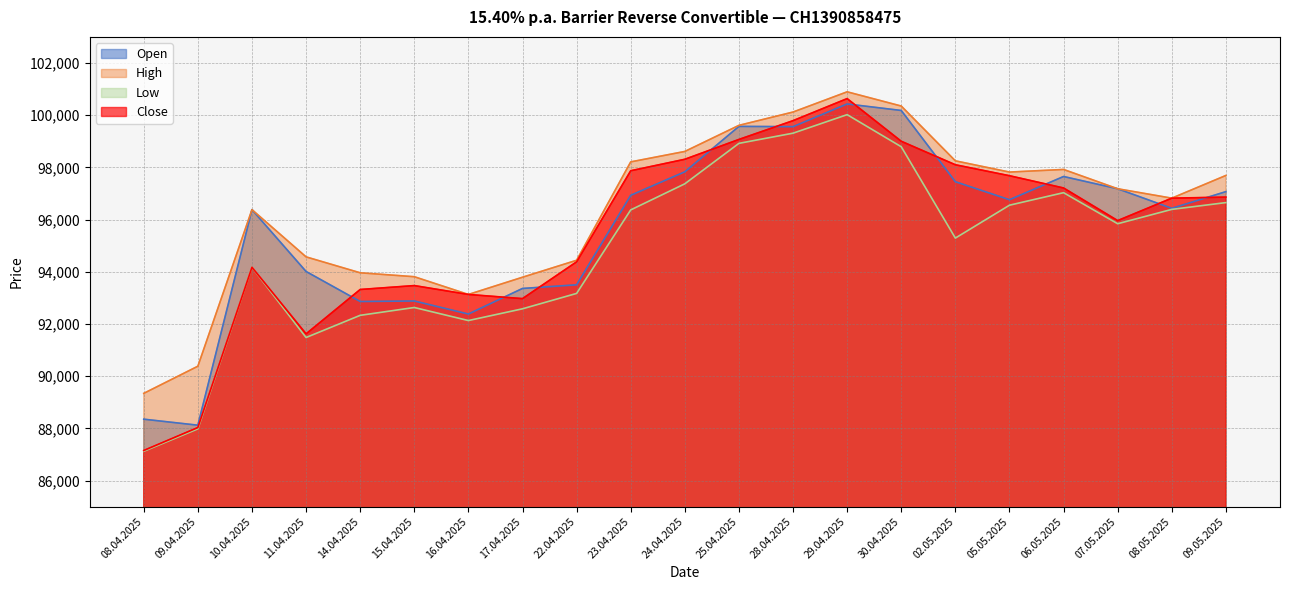

What is the difference between the second highest and minimum values in the Close series?

12640